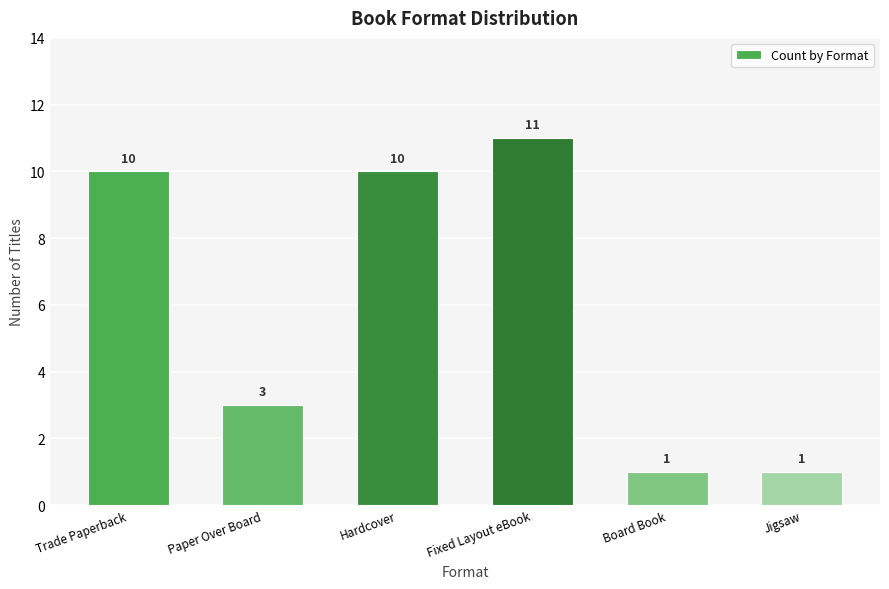

What is the value of the 5th bar from the left?

1